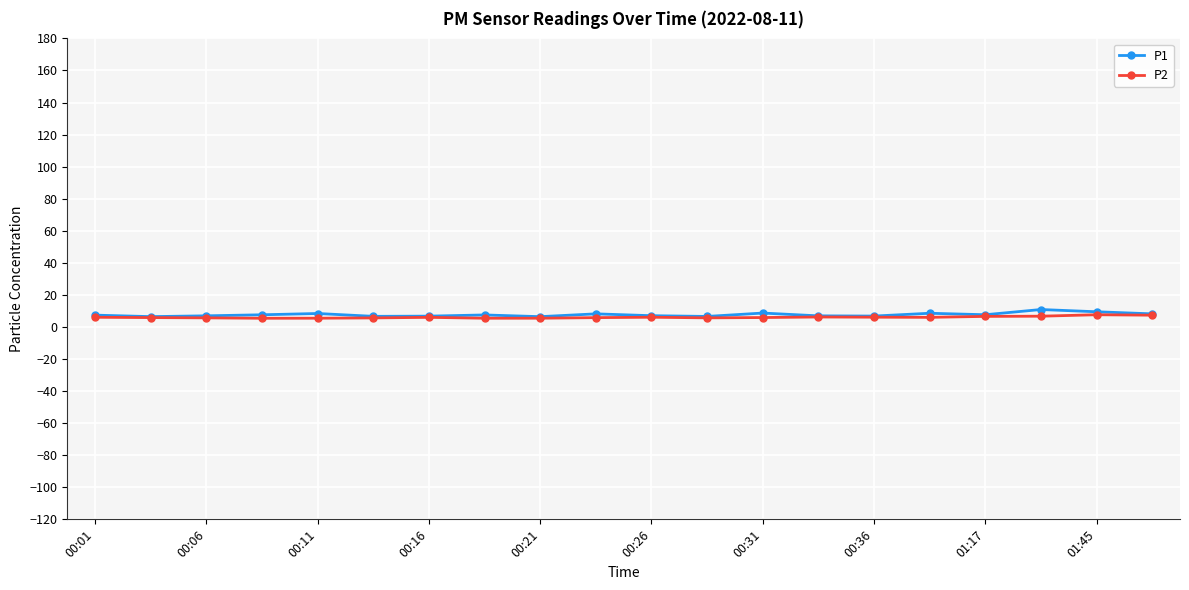

What is the value of the P1 point at the 14th from the left?

6.9